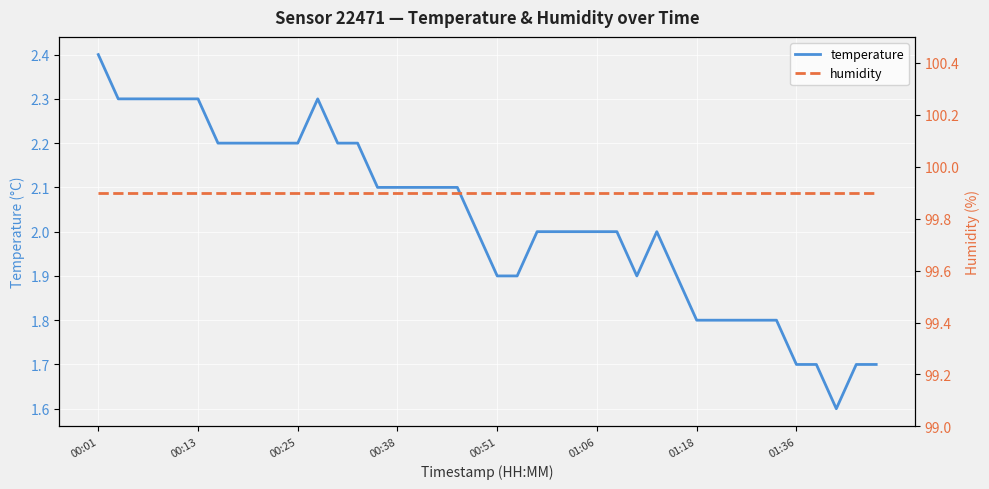

Reading left to right, extract all data points from this chart.

temperature: 2.4	2.3	2.3	2.3	2.3	2.3	2.2	2.2	2.2	2.2	2.2	2.3	2.2	2.2	2.1	2.1	2.1	2.1	2.1	2.0	1.9	1.9	2.0	2.0	2.0	2.0	2.0	1.9	2.0	1.9	1.8	1.8	1.8	1.8	1.8	1.7	1.7	1.6	1.7	1.7
humidity: 99.9	99.9	99.9	99.9	99.9	99.9	99.9	99.9	99.9	99.9	99.9	99.9	99.9	99.9	99.9	99.9	99.9	99.9	99.9	99.9	99.9	99.9	99.9	99.9	99.9	99.9	99.9	99.9	99.9	99.9	99.9	99.9	99.9	99.9	99.9	99.9	99.9	99.9	99.9	99.9